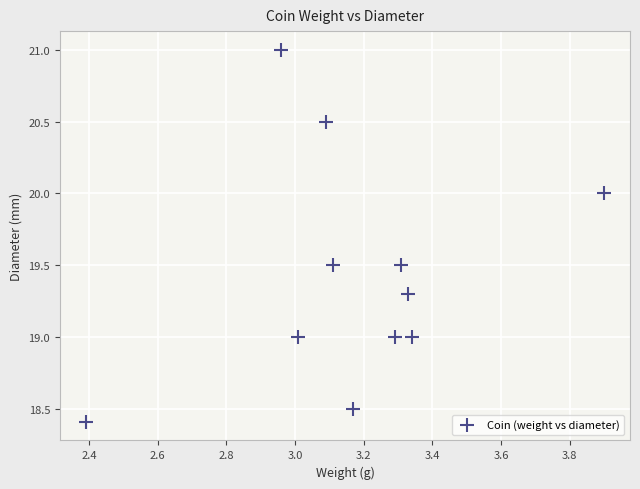

What is the average X value?

3.2